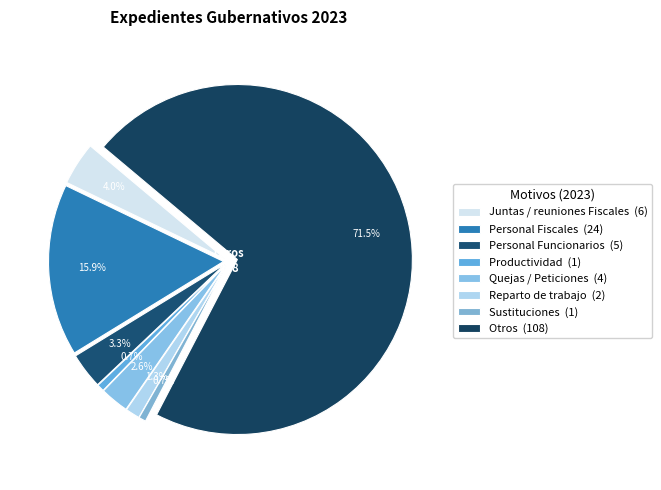

The Juntas / reuniones Fiscales slice represents 4% of the pie. True or false?

True